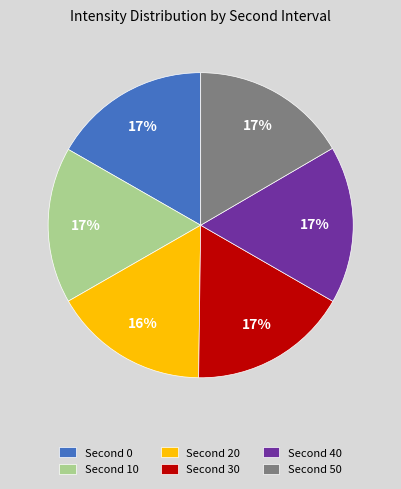

Is there a majority slice in this chart?

No